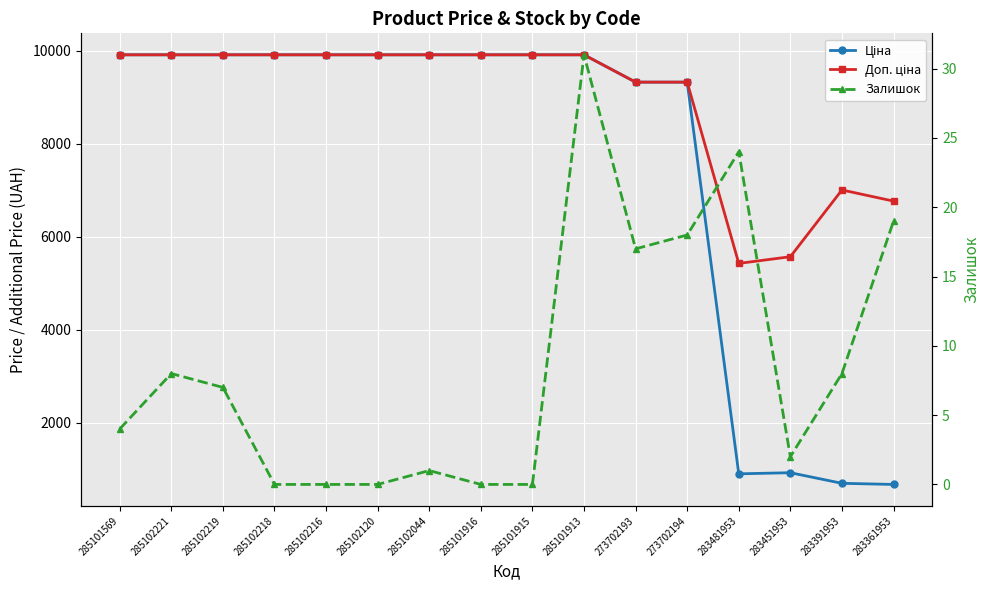

True or false: Залишок and Доп. ціна cross at least once.

False